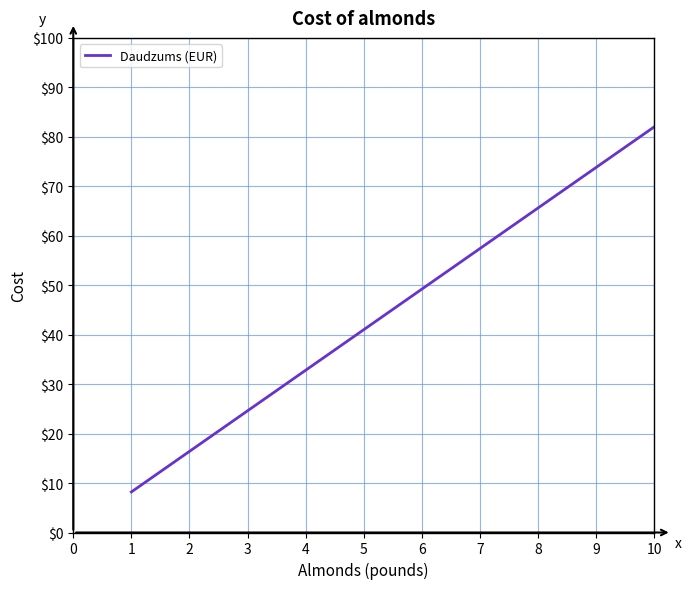

What is the sum of all values?

451.0